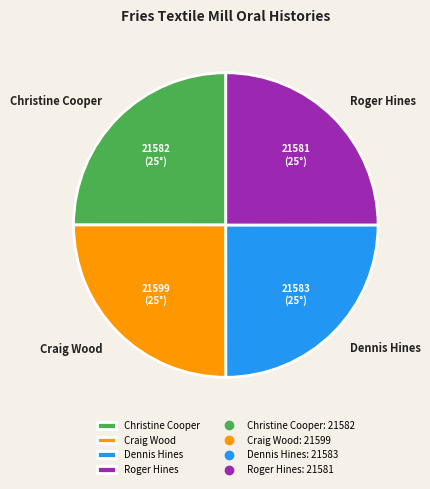

The Dennis Hines slice represents 18% of the pie. True or false?

False